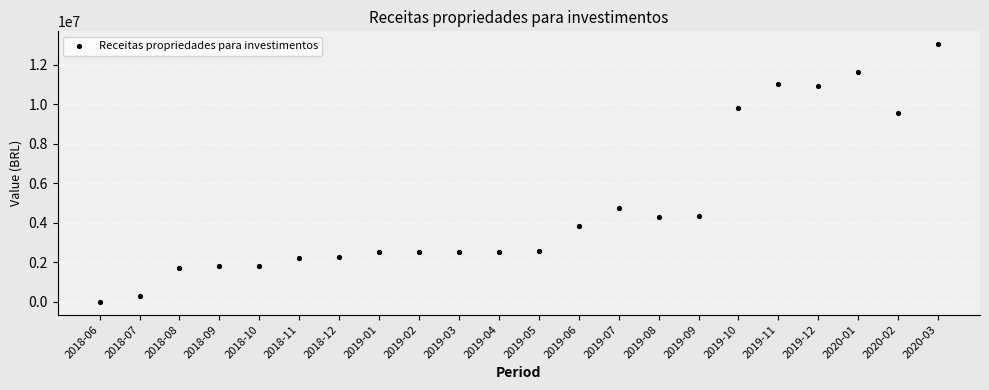

What Y value in the scatter plot is closest to 6525118?

4745622.4